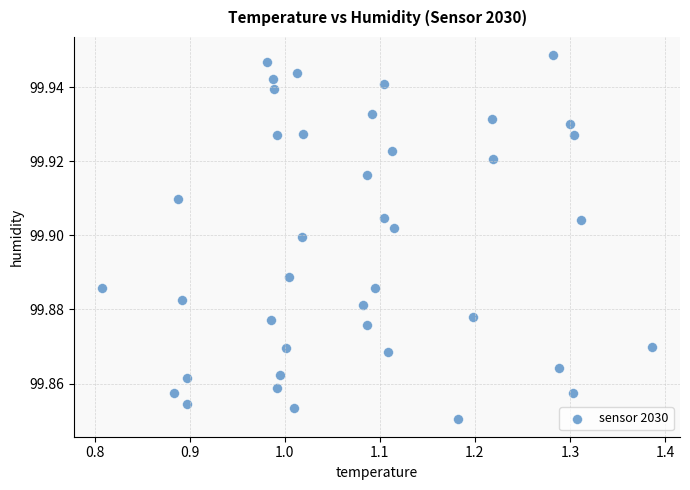

What is the range of X values (max minus min)?

0.6